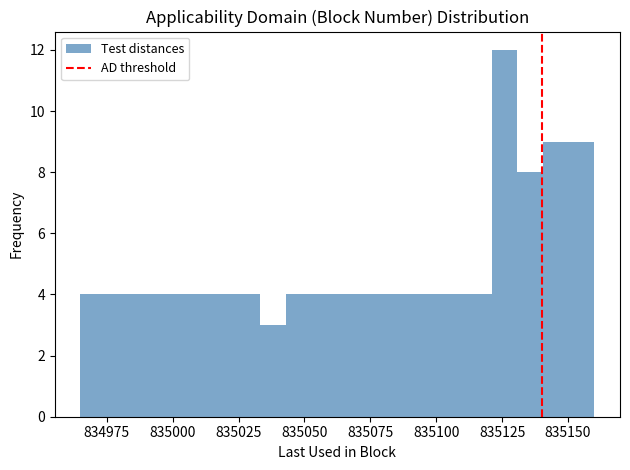

Read against the x-axis, roughly where is the centre of the tallest bar?

835125